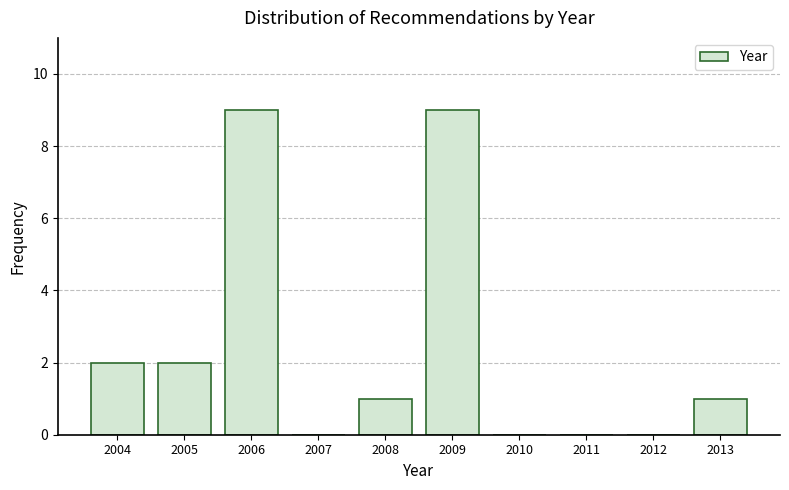

Reading left to right, list every bar in this chart as the range it spans on the x-axis followed by its height. The values are not printed on the chart, so give them approximately, as read against the axis.

2003.5 to 2004.5: 2
2004.5 to 2005.5: 2
2005.5 to 2006.5: 9
2006.5 to 2007.5: 0
2007.5 to 2008.5: 1
2008.5 to 2009.5: 9
2009.5 to 2010.5: 0
2010.5 to 2011.5: 0
2011.5 to 2012.5: 0
2012.5 to 2013.5: 1